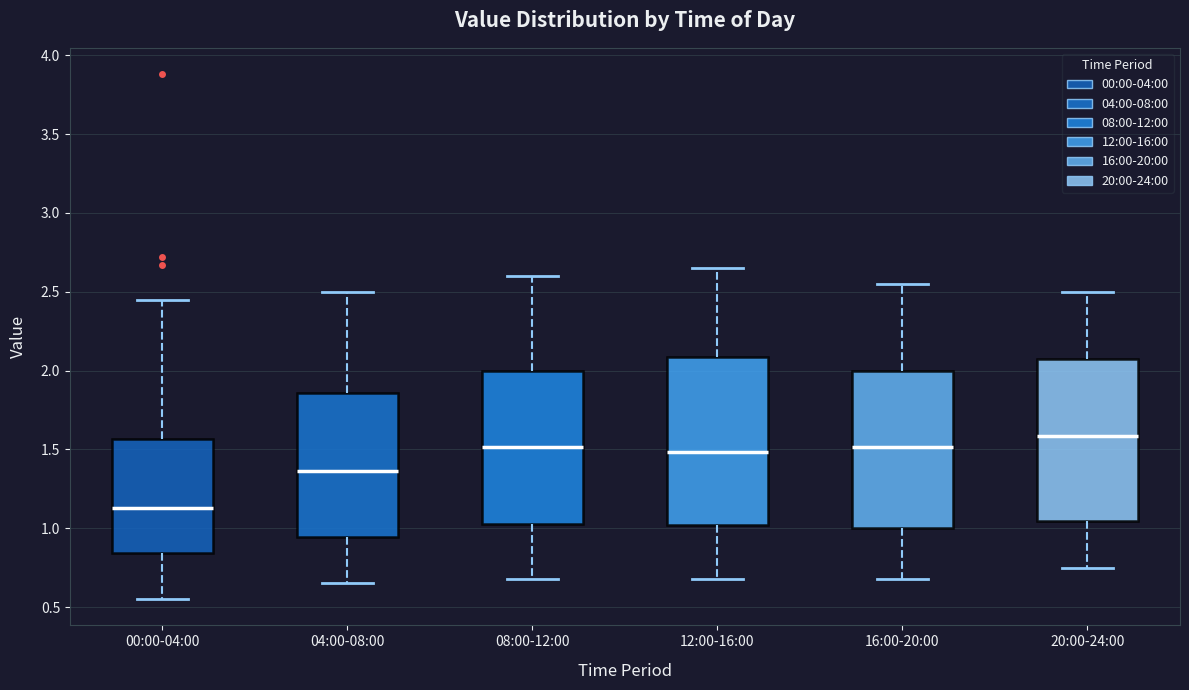

Which box's median line is the lowest?

00:00-04:00